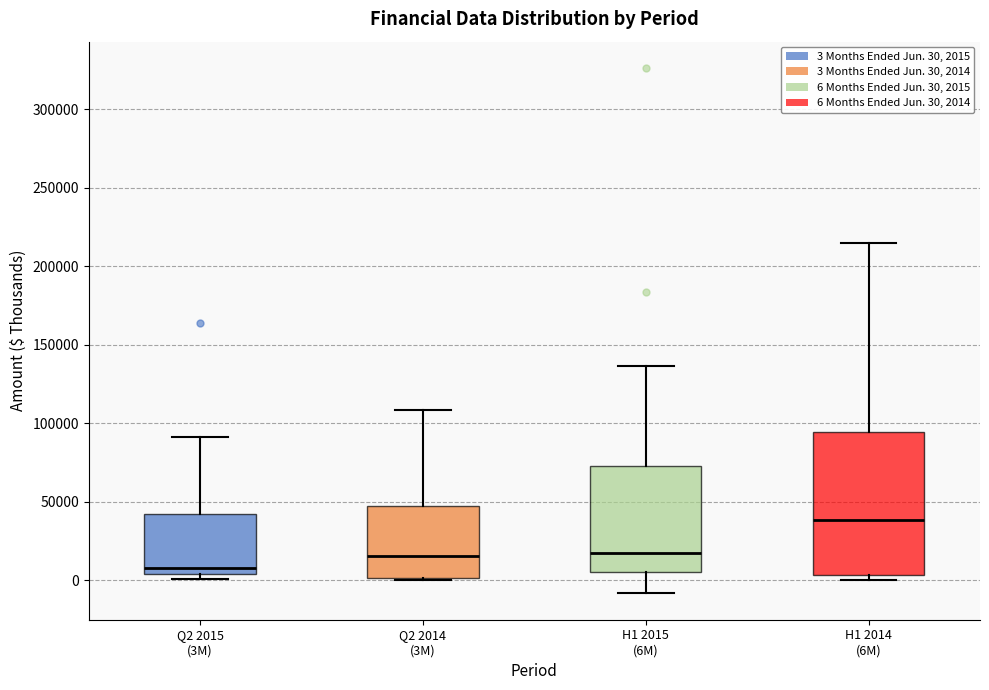

Where does the median line of the box for Q2 2014 (3M) sit on the y-axis? The values are not printed on the chart, so give them approximately, as read against the axis.

15000